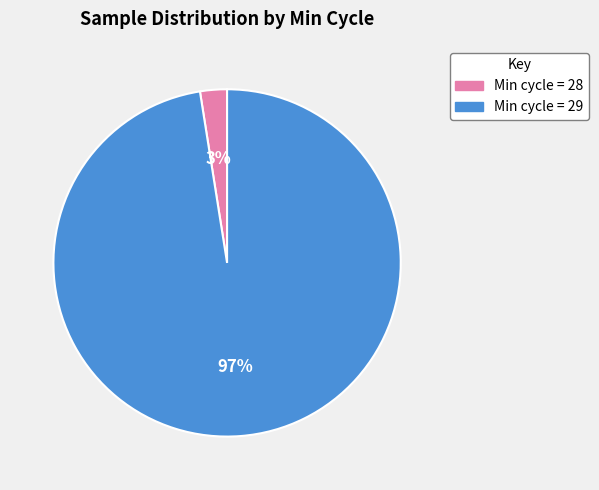

Does Min cycle = 29 represent more than half of the total?

Yes